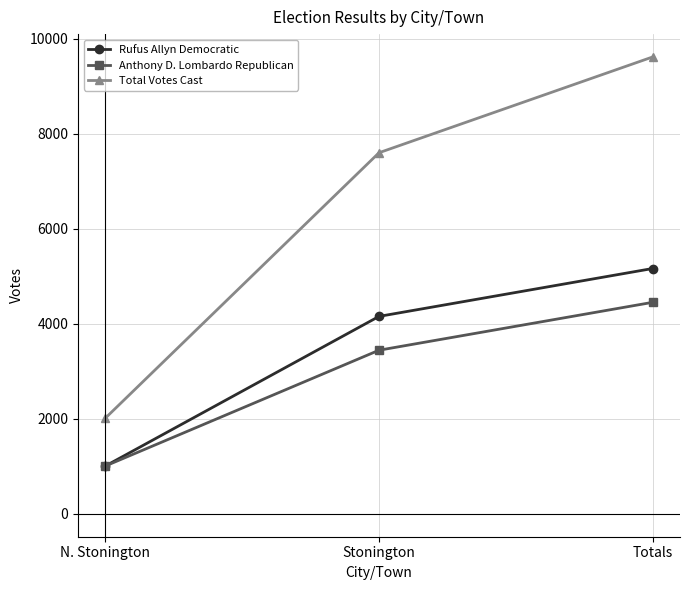

Which series has the widest spread of values?

Total Votes Cast